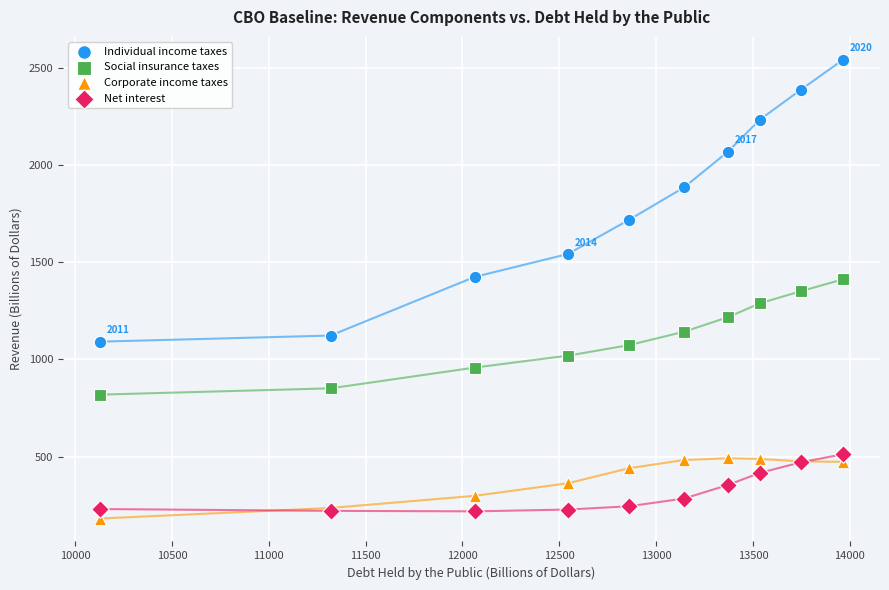

Which series has the widest spread of Y values?

Individual income taxes